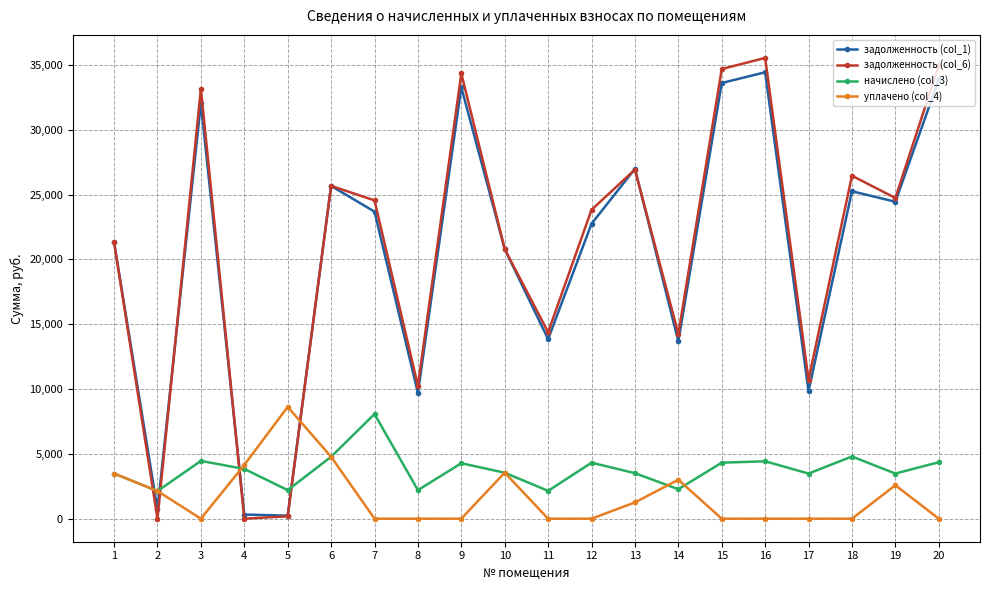

What is the value of the задолженность (col_1) point at the 20th from the left?

33874.4